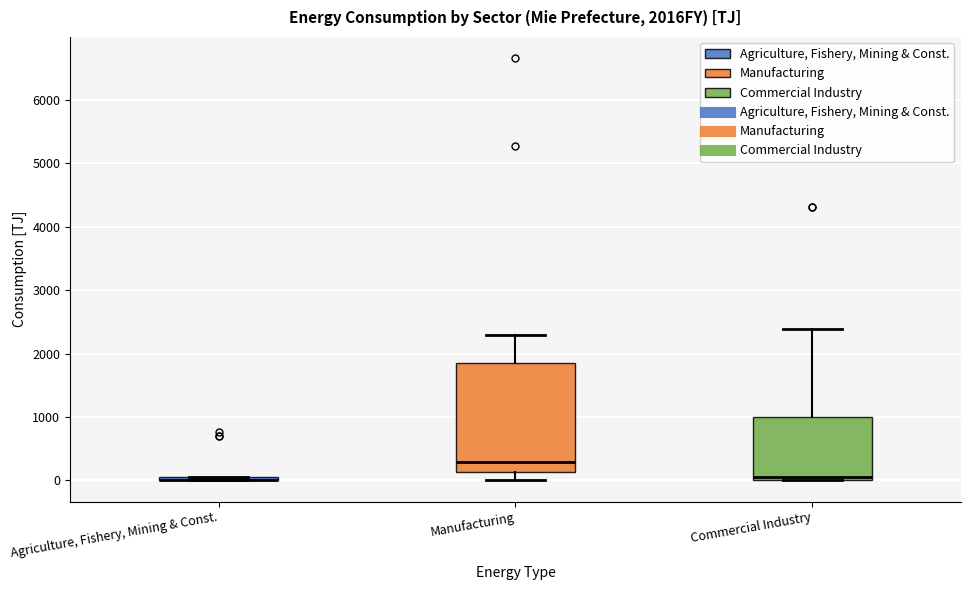

Where does the median line of the box for Manufacturing sit on the y-axis? The values are not printed on the chart, so give them approximately, as read against the axis.

300